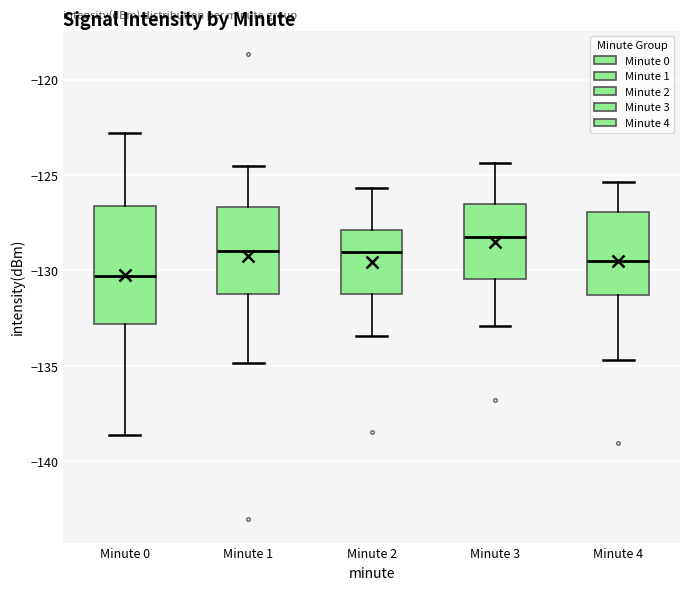

Where does the lower whisker of the box for Minute 0 end on the y-axis? The values are not printed on the chart, so give them approximately, as read against the axis.

-138.5